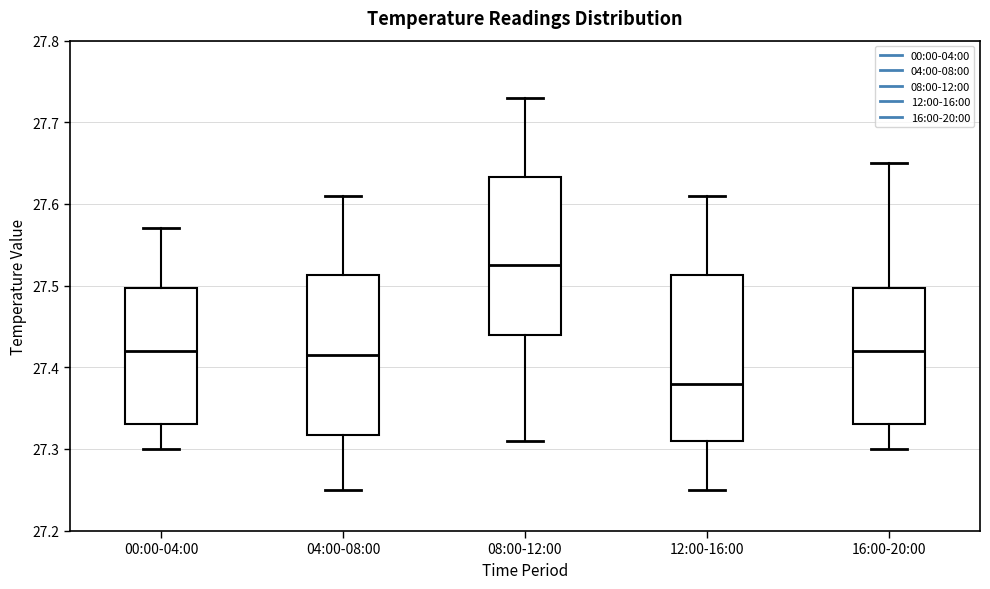

Where is the upper edge of the box for 00:00-04:00 on the y-axis? The values are not printed on the chart, so give them approximately, as read against the axis.

27.50